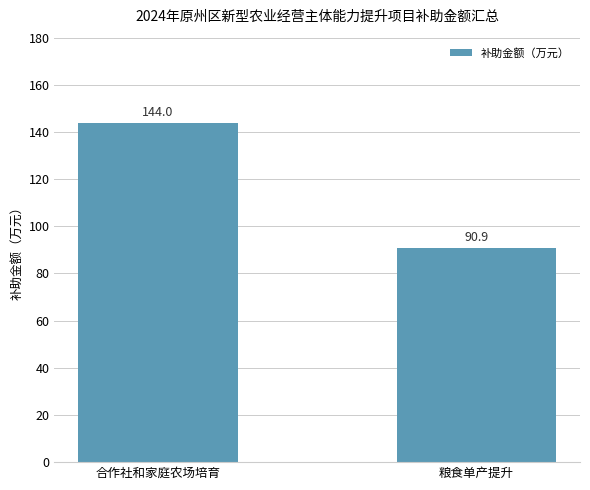

Reading left to right, extract all data points from this chart.

144.0	90.9